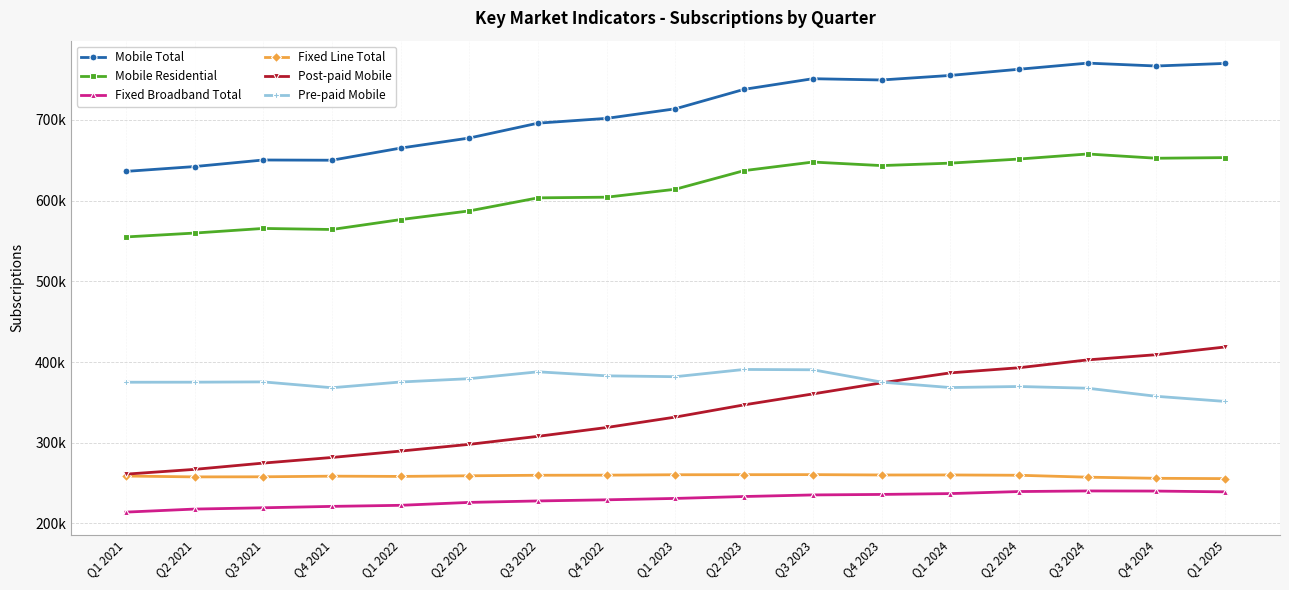

True or false: Fixed Line Total has a value of 258316 at Q1 2022.

True